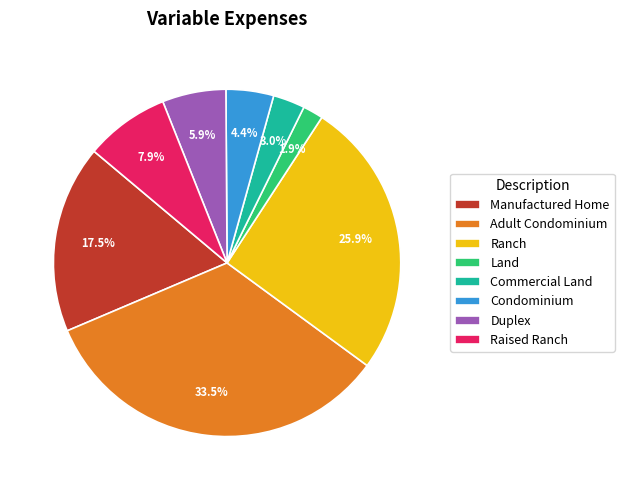

Count the number of slices in the pie.

8